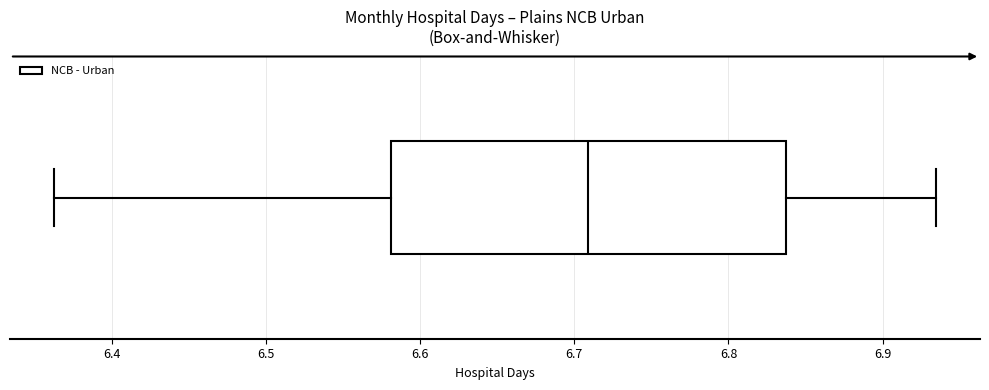

Transcribe this box plot: give where the median line is, the range the box spans, and where the two whiskers end, as read against the x-axis. The values are not printed on the chart, so give them approximately, as read against the axis.

median 6.71, box 6.58 to 6.84, whiskers 6.36 to 6.93